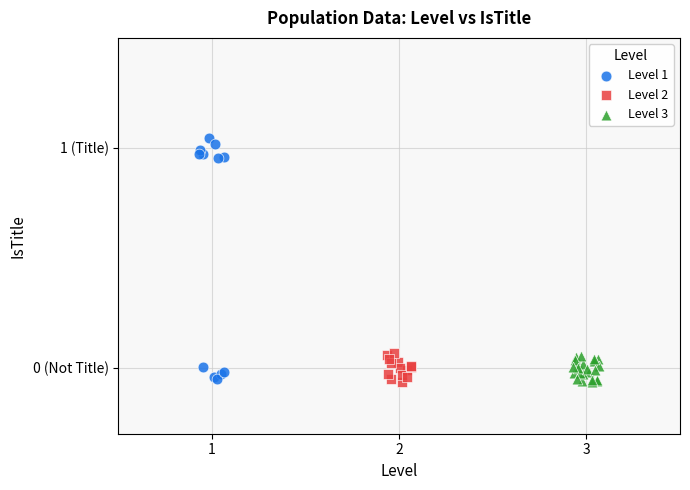

Which series has the largest Y range (max minus min)?

Level 1